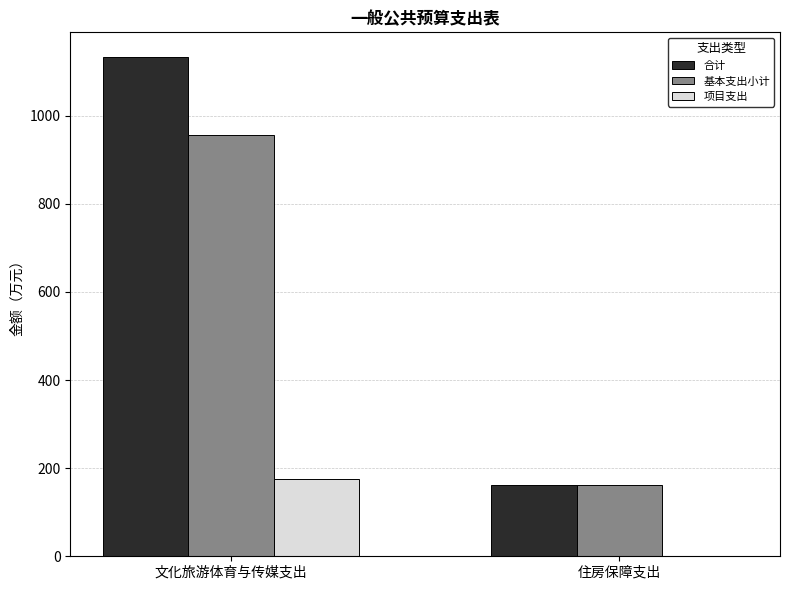

Is the value of 项目支出 at 文化旅游体育与传媒支出 greater than the value of 合计 at 文化旅游体育与传媒支出?

No